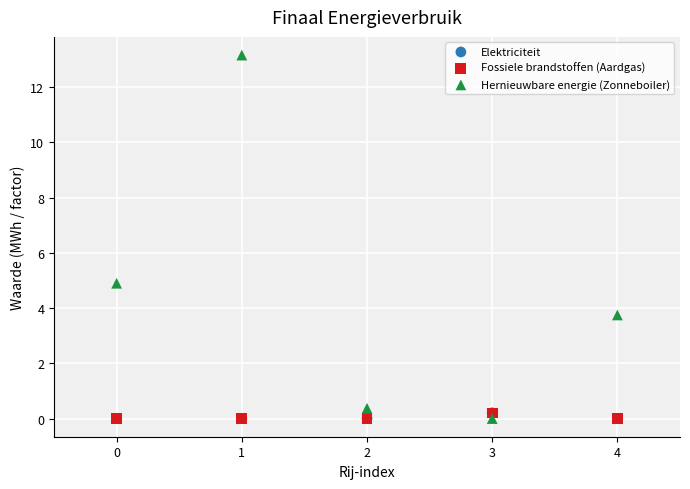

What are all the series names shown in the legend?

Elektriciteit, Fossiele brandstoffen (Aardgas), Hernieuwbare energie (Zonneboiler)